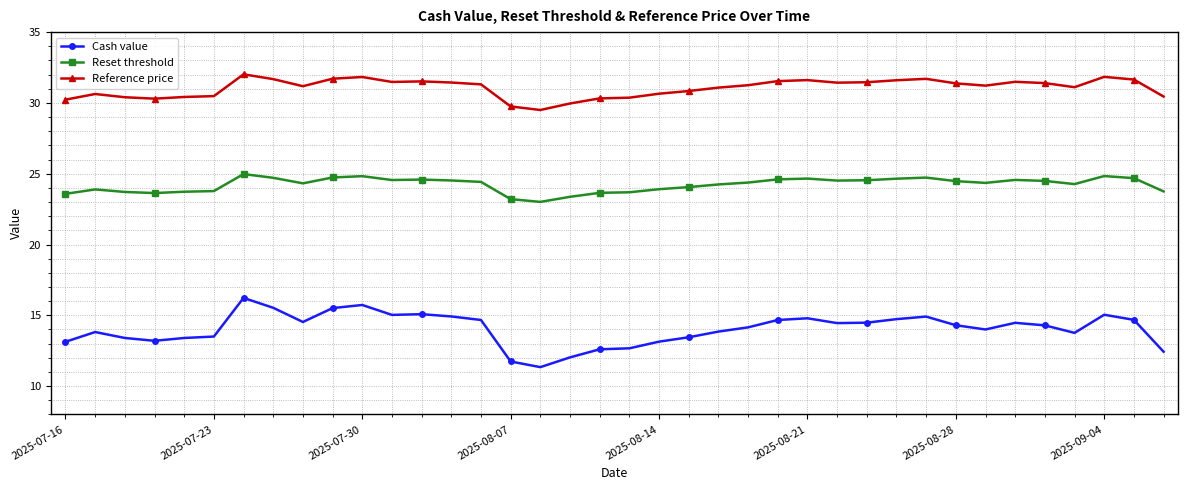

True or false: Reference price and Cash value cross at least once.

False